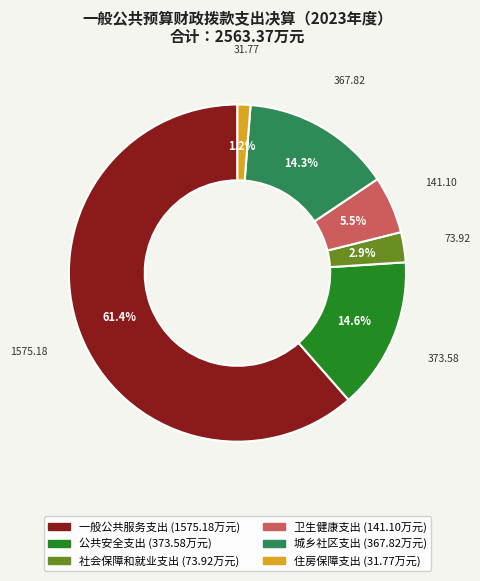

Count the number of slices in the pie.

6